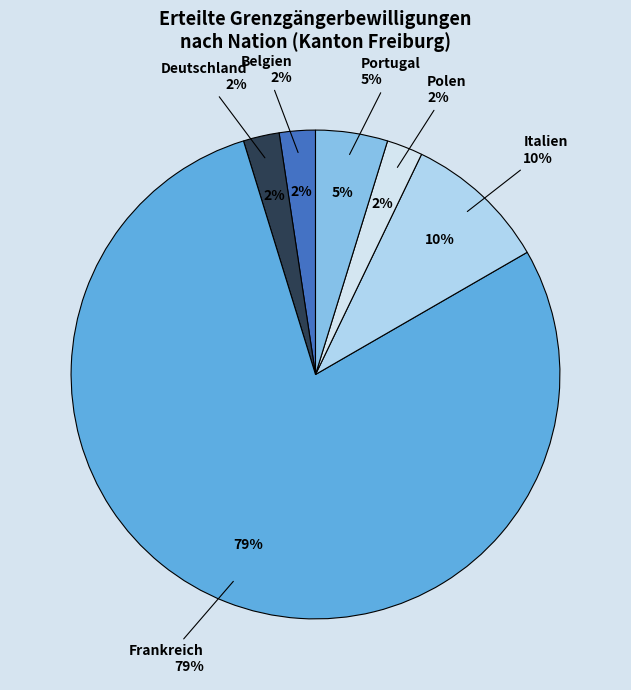

Between Italien and Belgien, which is larger?

Italien